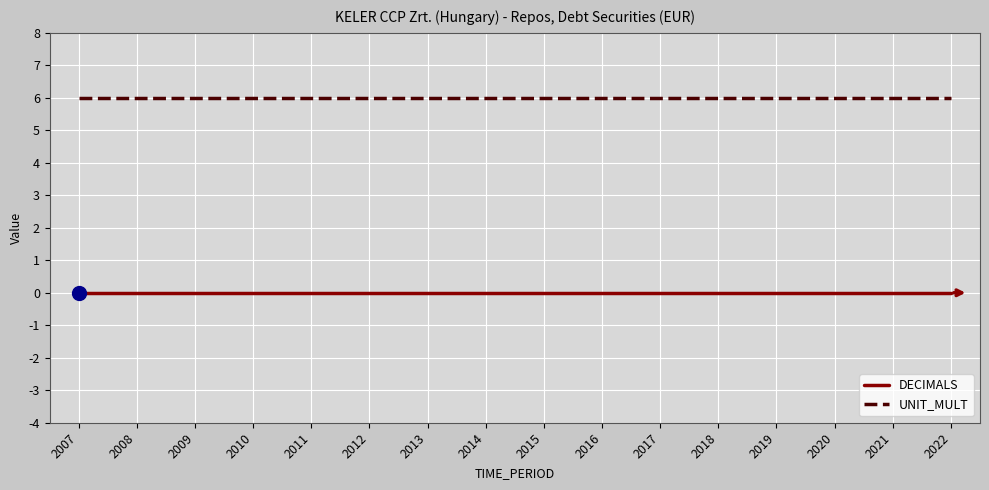

What is the spread (max minus min) of values at 2010?

6